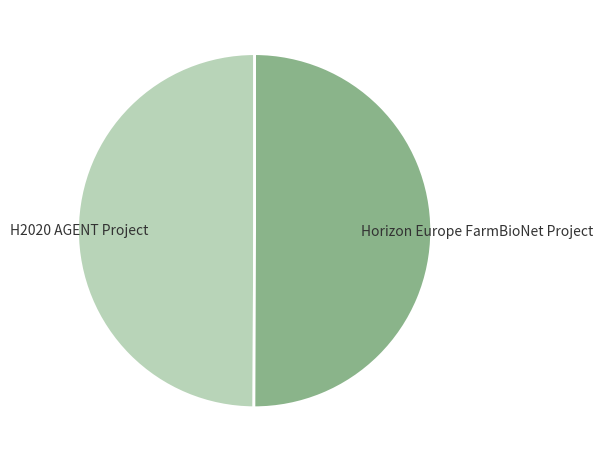

Is the sum of H2020 AGENT Project and Horizon Europe FarmBioNet Project greater than half?

Yes